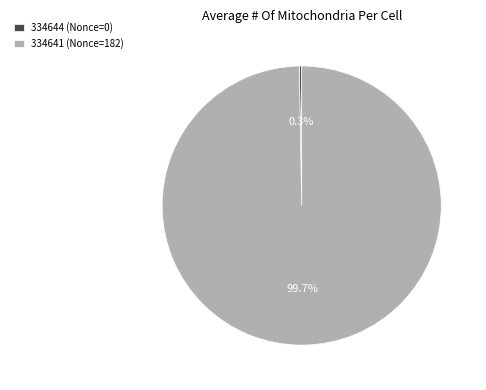

Does 334641 (Nonce=182) account for over 50% of the chart?

Yes